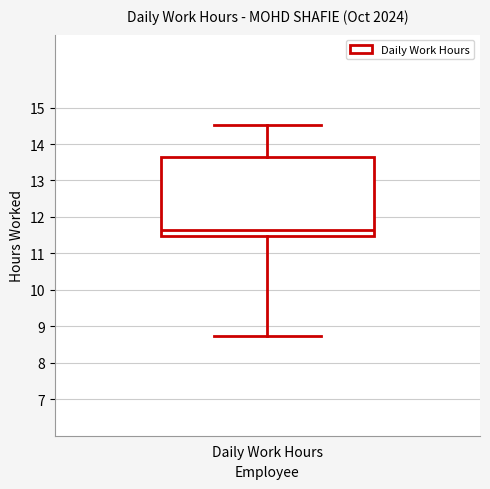

Read this box plot against the y-axis: the position of the median line, the range covered by the box, and the ends of both whiskers. The values are not printed on the chart, so give them approximately, as read against the axis.

median 11.6, box 11.5 to 13.7, whiskers 8.7 to 14.5